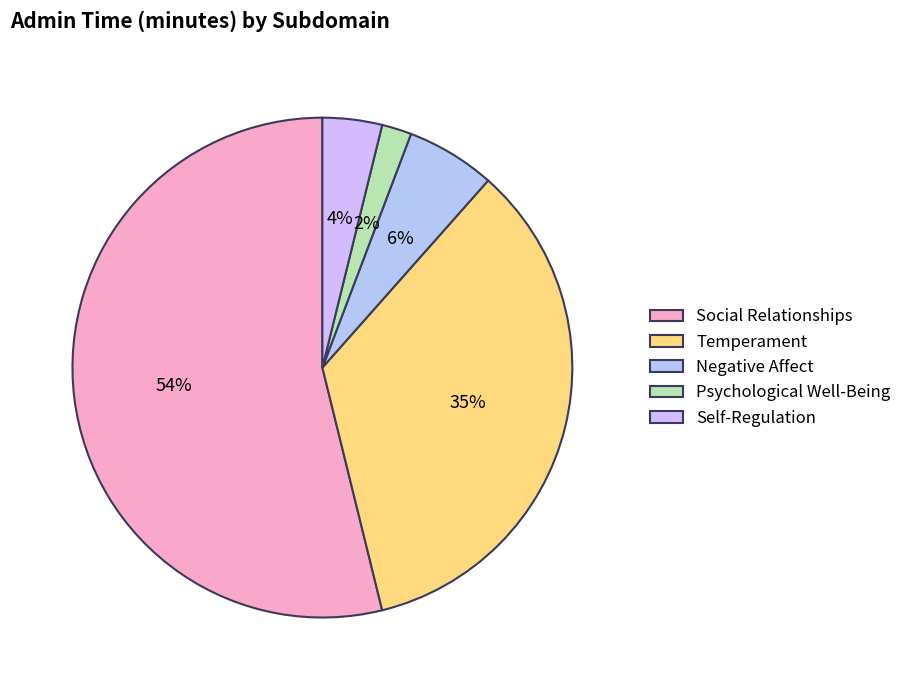

Which category has the smallest portion of the pie?

Psychological Well-Being